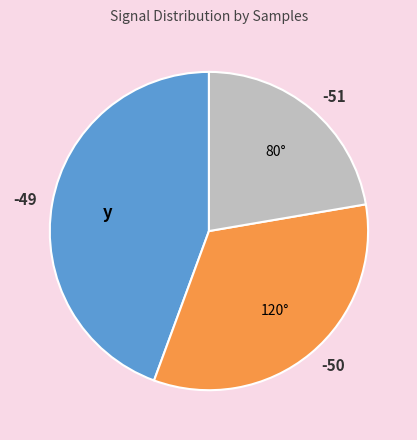

Which category has the biggest portion of the pie?

-49